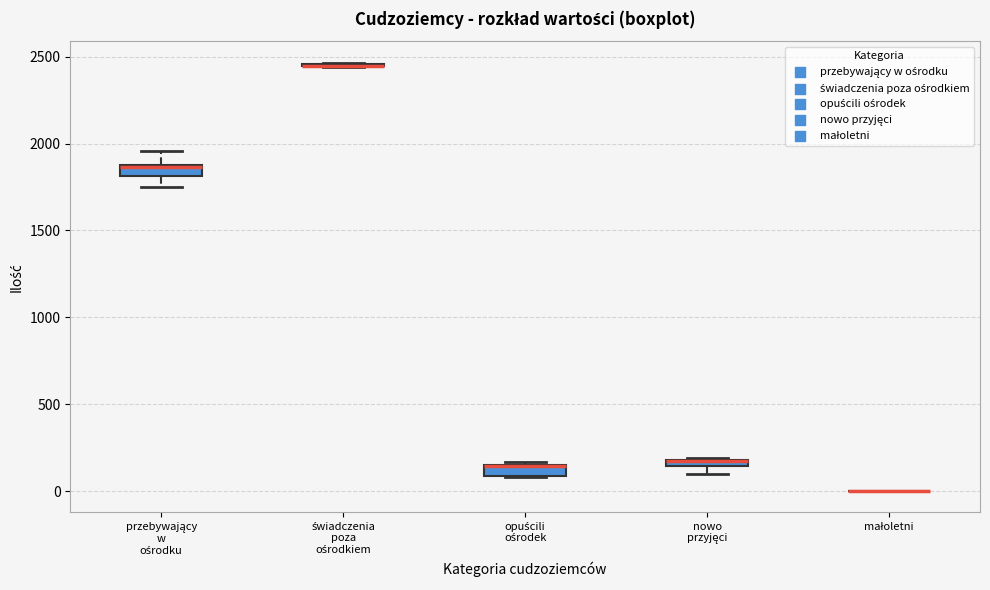

Where is the lower edge of the box for nowo przyjęci on the y-axis? The values are not printed on the chart, so give them approximately, as read against the axis.

150